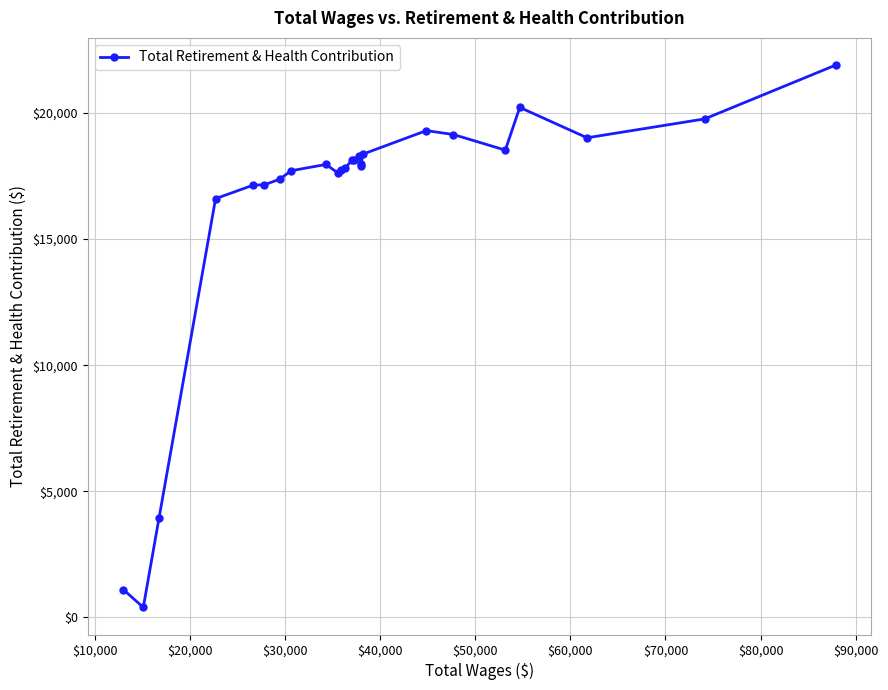

What is the value of the 10th point from the left?

17622